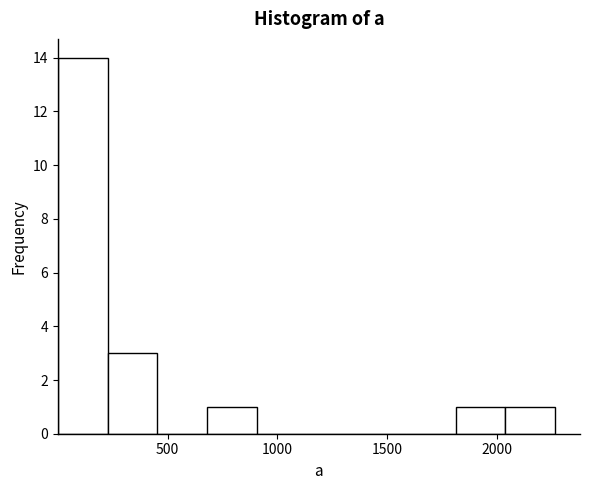

What is the height of the bar covering 0 to 250 on the x-axis? Neither the bar edges nor the heights are printed on the chart, so give them approximately, as read against the axes.

14